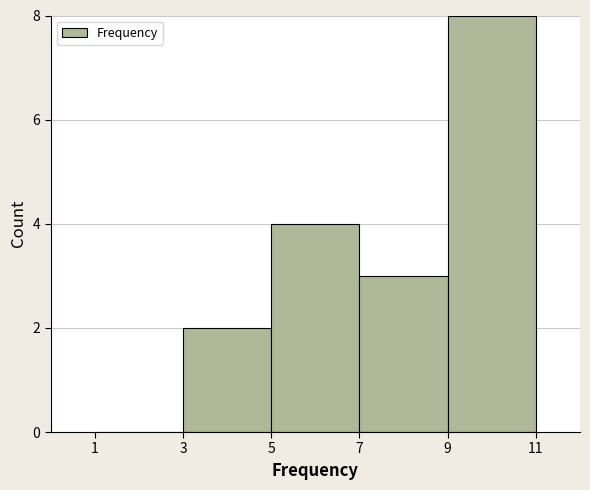

Reading left to right, transcribe this chart: for each bar, give the range it covers on the x-axis and its height. The values are not printed on the chart, so give them approximately, as read against the axis.

1 to 3: 0
3 to 5: 2
5 to 7: 4
7 to 9: 3
9 to 11: 8